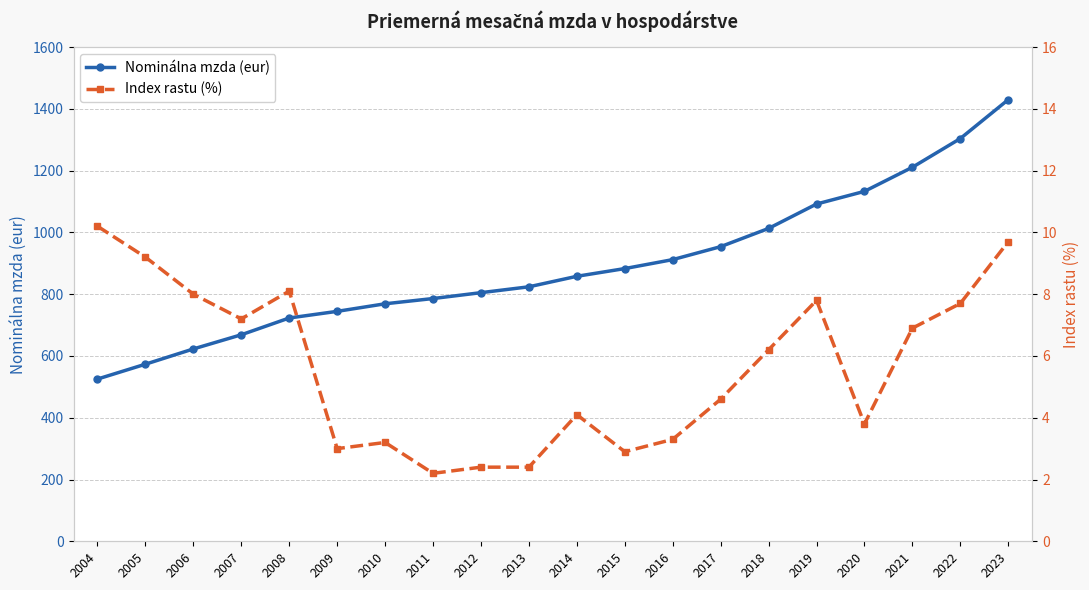

What is the value of the Index rastu (%) point at the 5th from the left?

8.1